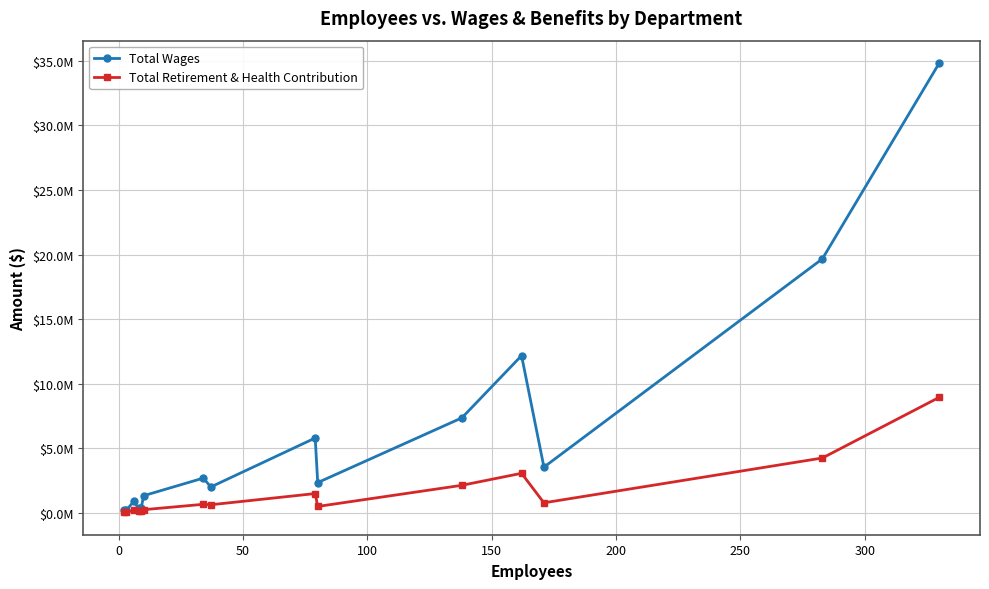

Reading left to right, what are all the values shown in this chart?

Total Wages: 189180	189758	885490	343336	380584	1326652	2689212	2001741	5794519	2340793	7355280	12172848	3539363	19667365	34823085
Total Retirement & Health Contribution: 47910	43367	187059	113433	127026	243477	659804	624634	1491568	493726	2131559	3061238	774924	4245360	8942612